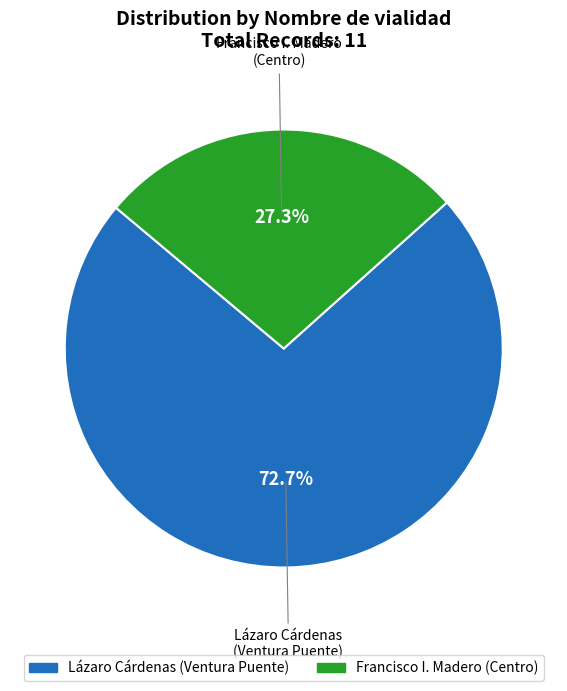

Count the number of slices in the pie.

2